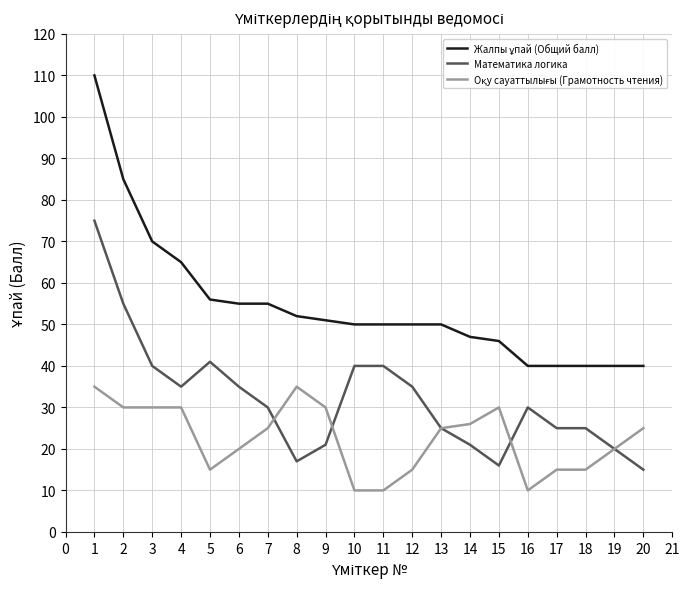

What is the difference between the highest and lowest values at 5?

41